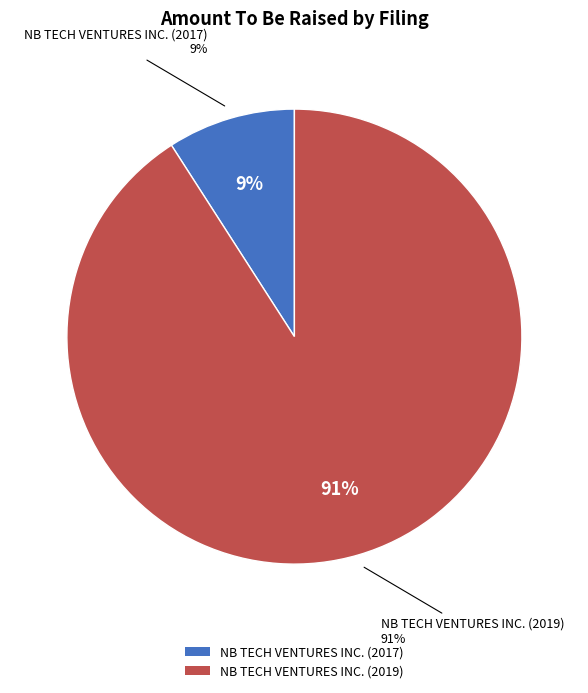

To the nearest percent, what is the average slice percentage?

50%